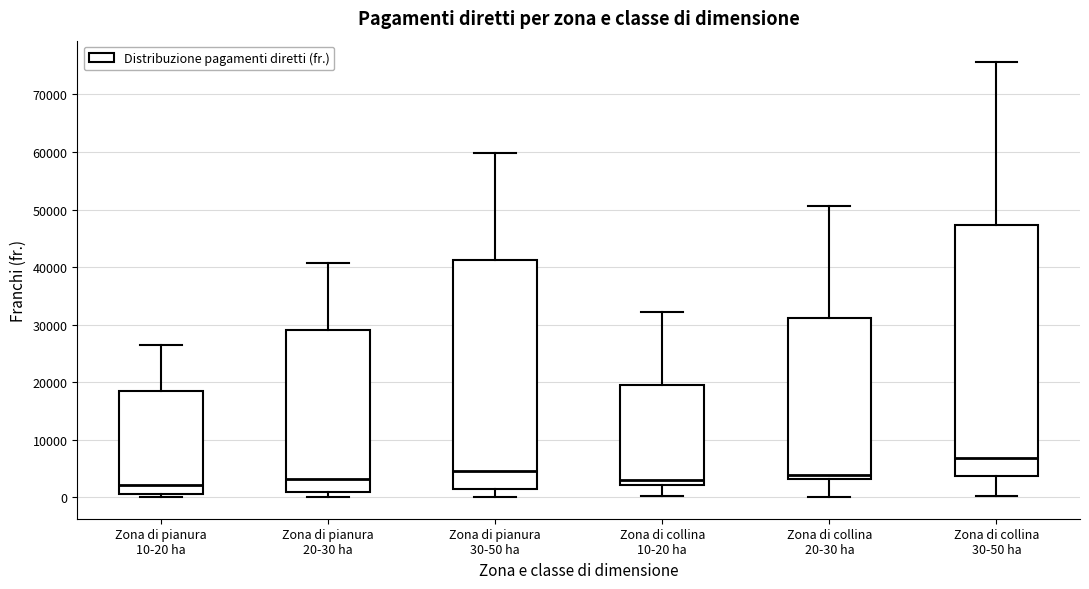

Reading left to right, read every box against the y-axis: the position of its median line, the range the box covers, and the ends of its whiskers. The values are not printed on the chart, so give them approximately, as read against the axis.

Zona di pianura 10-20 ha: median 2000, box 1000 to 18000, whiskers 0 to 26000
Zona di pianura 20-30 ha: median 3000, box 1000 to 29000, whiskers 0 to 41000
Zona di pianura 30-50 ha: median 5000, box 1000 to 41000, whiskers 0 to 60000
Zona di collina 10-20 ha: median 3000, box 2000 to 19000, whiskers 0 to 32000
Zona di collina 20-30 ha: median 4000, box 3000 to 31000, whiskers 0 to 51000
Zona di collina 30-50 ha: median 7000, box 4000 to 47000, whiskers 0 to 76000